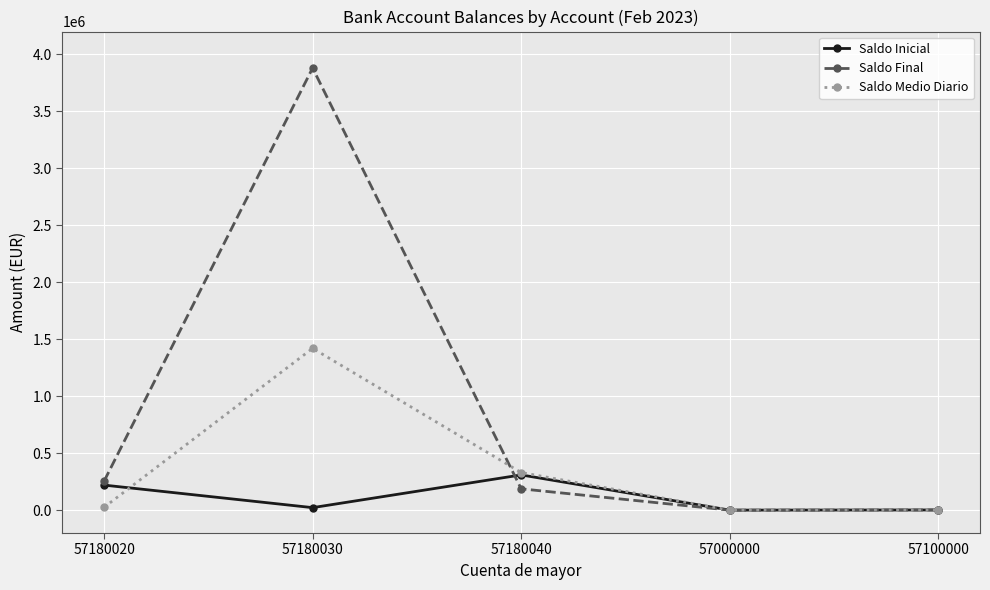

How many lines are shown in the chart?

3